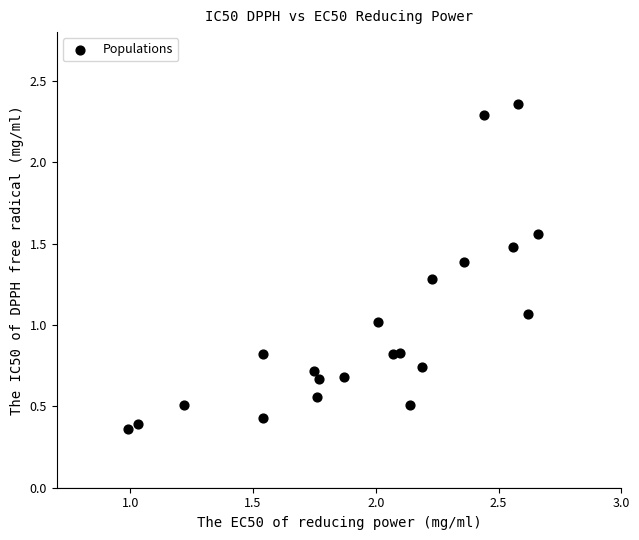

What is the range of X values (max minus min)?

1.7